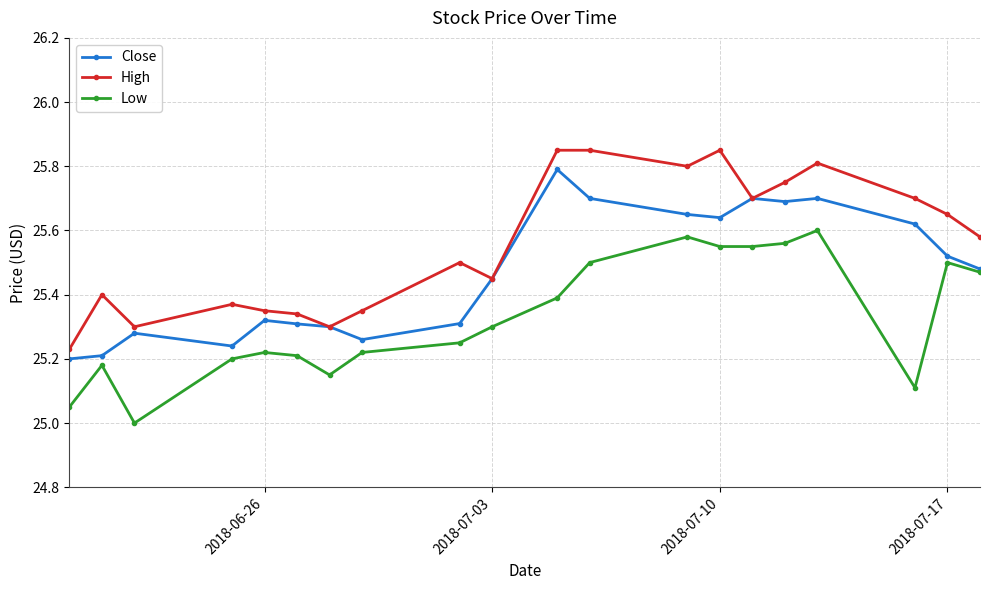

Which series has the largest total across all categories?

High